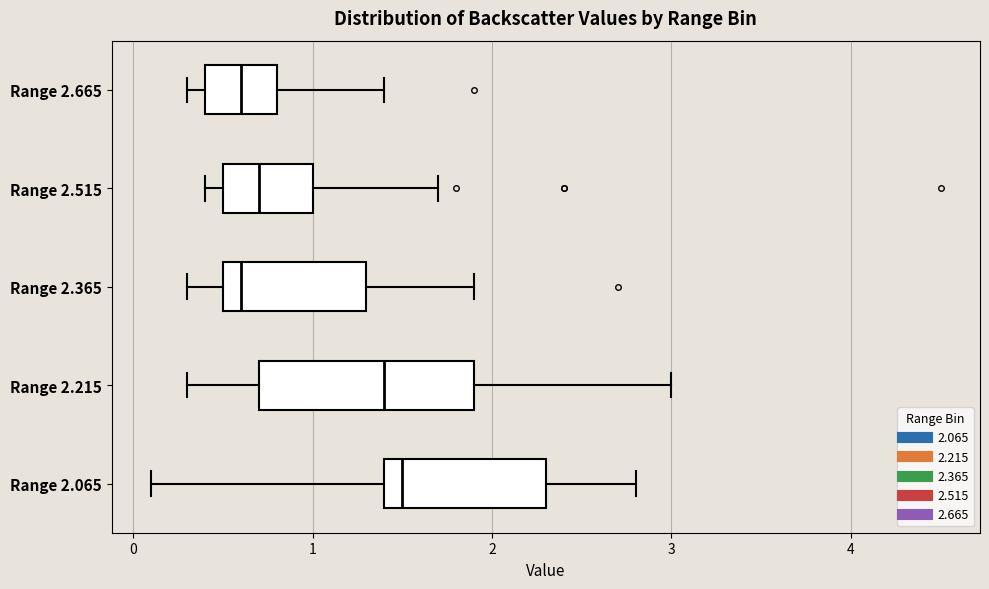

Where does the left whisker of the box for Range 2.365 end on the x-axis? The values are not printed on the chart, so give them approximately, as read against the axis.

0.3